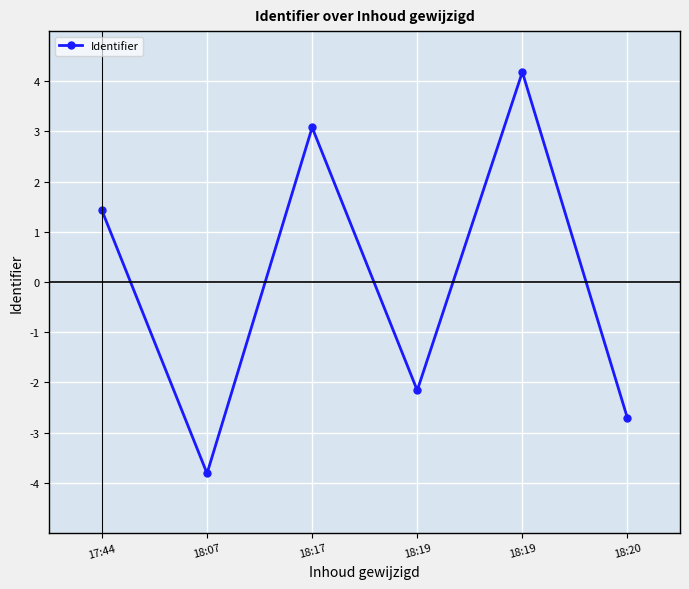

How many distinct data groups are displayed?

1